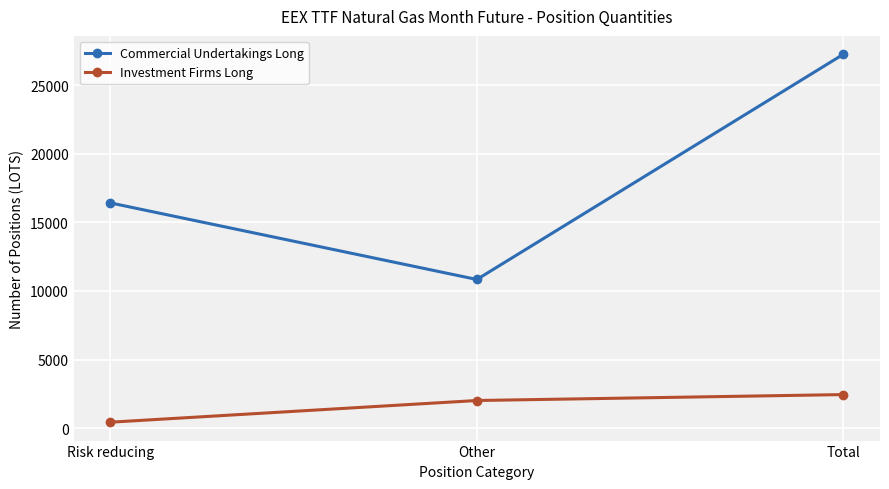

List the series in order of their overall mean, highest first.

Commercial Undertakings Long, Investment Firms Long